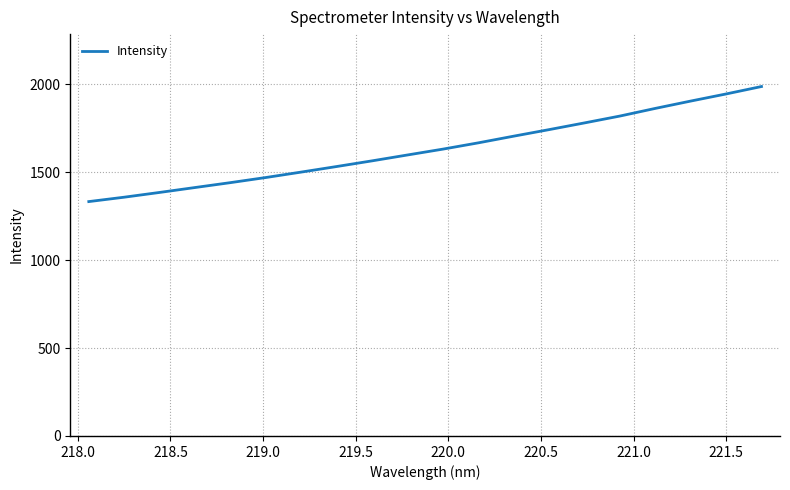

What is the maximum value shown in the chart?

1987.2